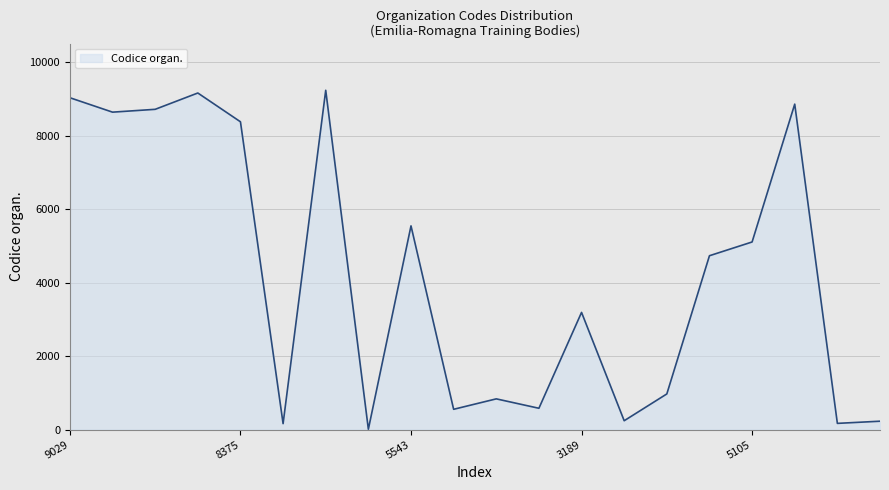

What is the average value?

4216